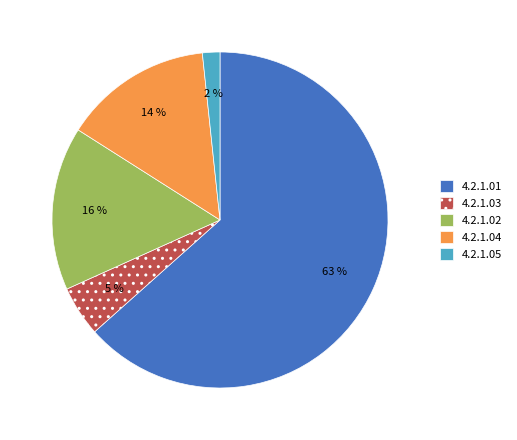

Which category has the biggest portion of the pie?

4.2.1.01